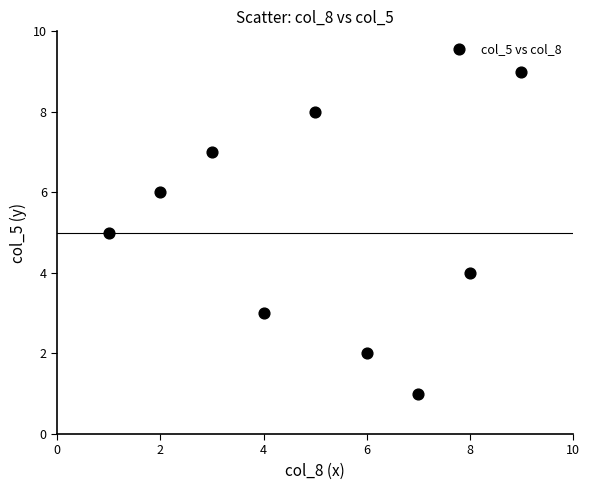

What is the range of X values (max minus min)?

8